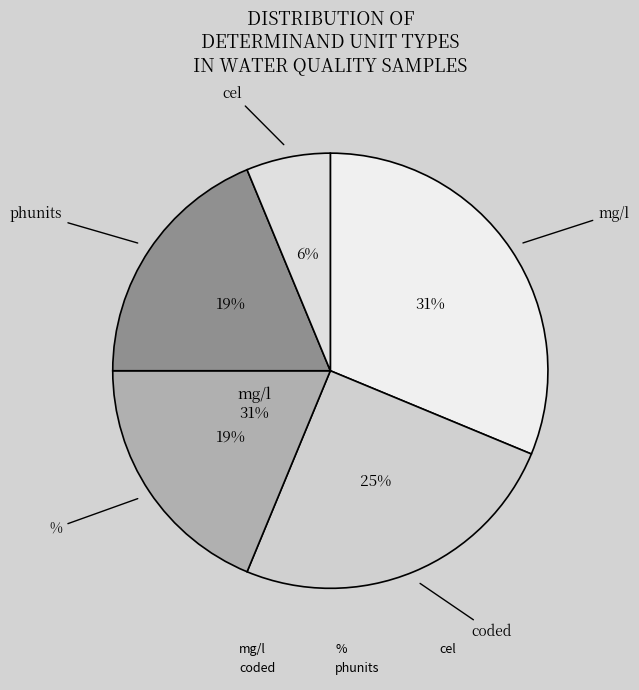

The cel slice represents 6% of the pie. True or false?

True